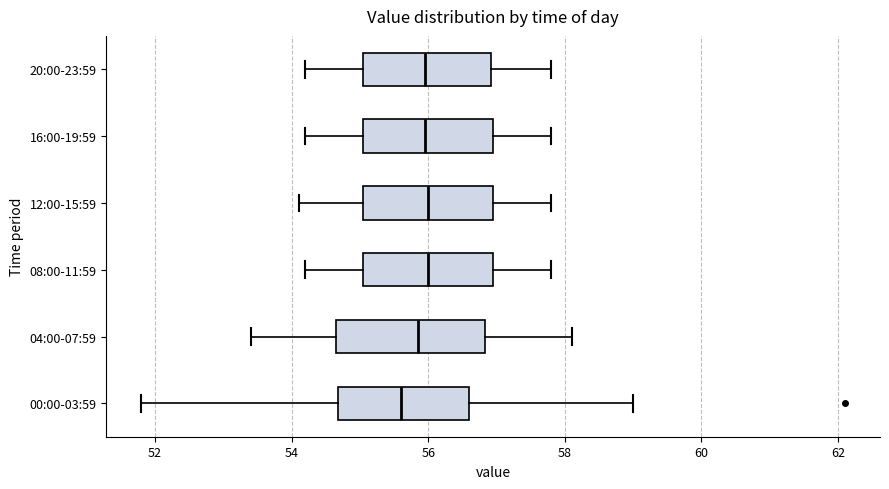

Reading bottom to top, read every box against the x-axis: the position of its median line, the range the box covers, and the ends of its whiskers. The values are not printed on the chart, so give them approximately, as read against the axis.

00:00-03:59: median 55.6, box 54.6 to 56.6, whiskers 51.8 to 59.0
04:00-07:59: median 55.8, box 54.6 to 56.8, whiskers 53.4 to 58.2
08:00-11:59: median 56.0, box 55.0 to 57.0, whiskers 54.2 to 57.8
12:00-15:59: median 56.0, box 55.0 to 57.0, whiskers 54.2 to 57.8
16:00-19:59: median 56.0, box 55.0 to 57.0, whiskers 54.2 to 57.8
20:00-23:59: median 56.0, box 55.0 to 57.0, whiskers 54.2 to 57.8